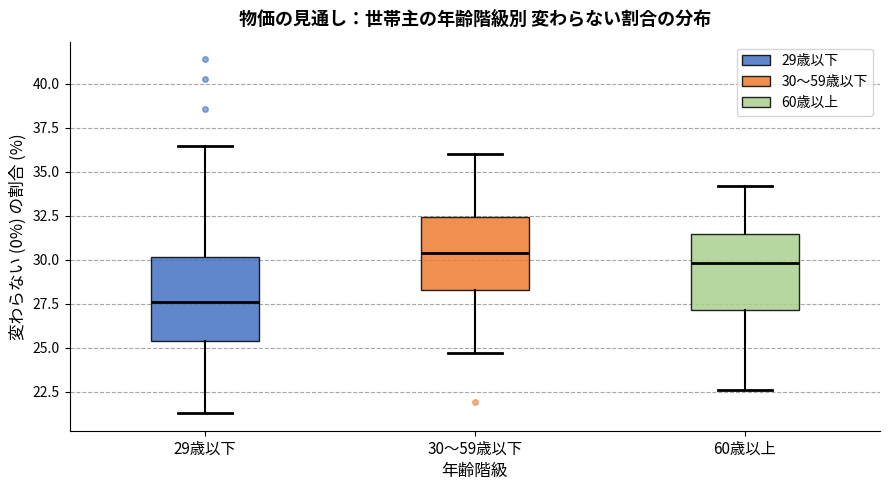

Where is the lower edge of the box for 60歳以上 on the y-axis? The values are not printed on the chart, so give them approximately, as read against the axis.

27.0